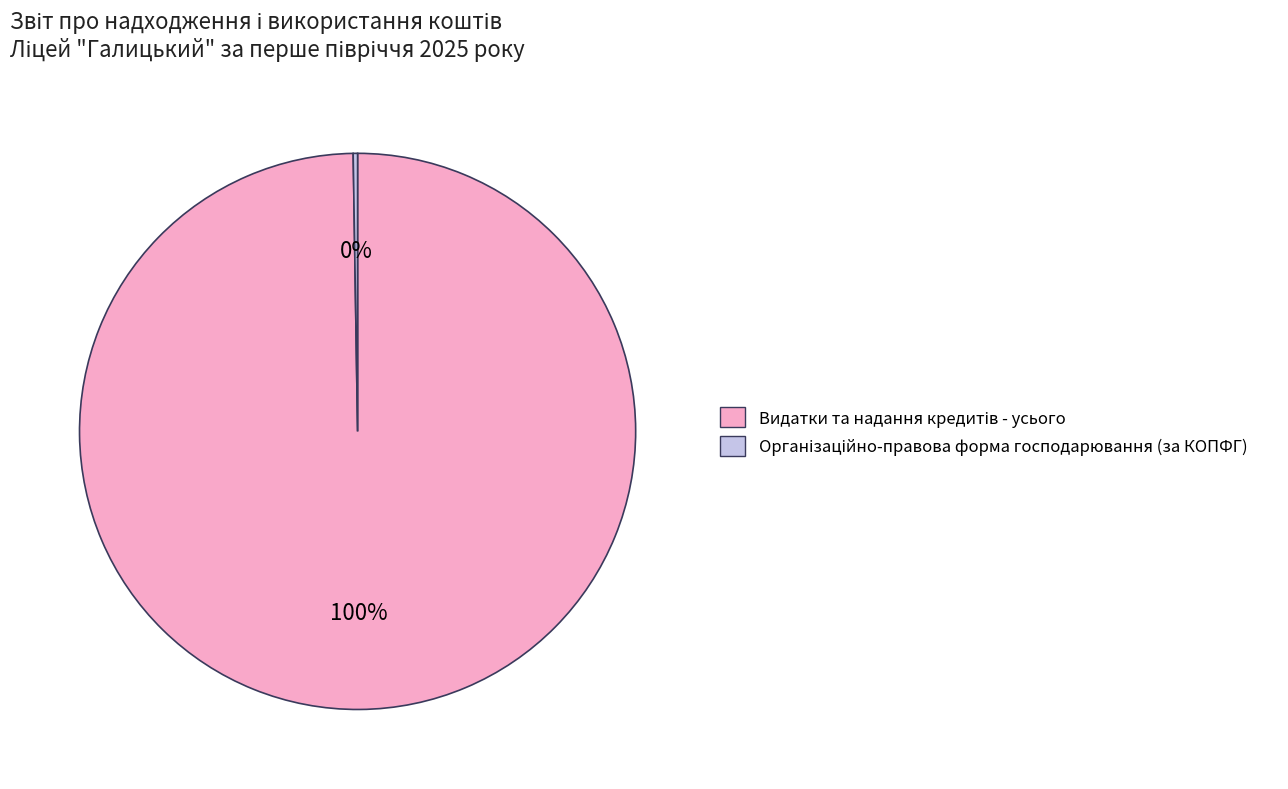

Is there any slice that represents more than half of the pie?

Yes